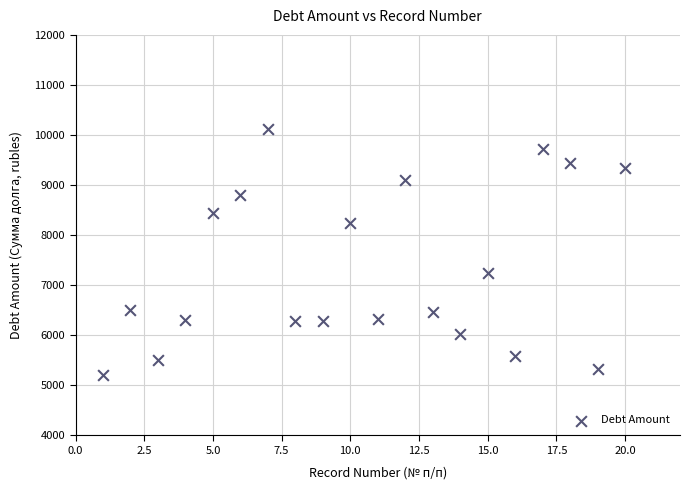

What is the range of X values (max minus min)?

19.0